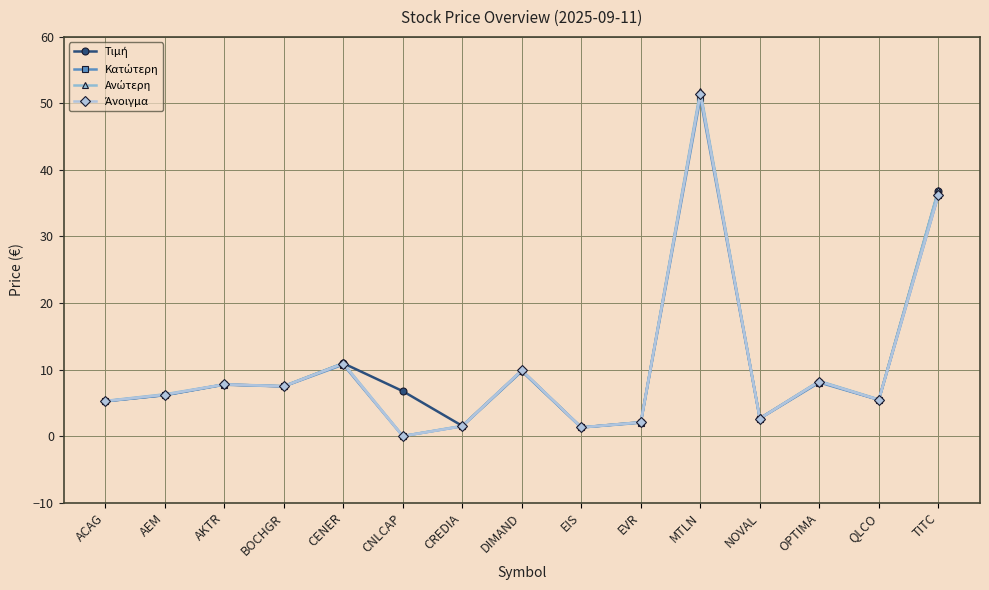

Does the chart have visible grid lines?

Yes